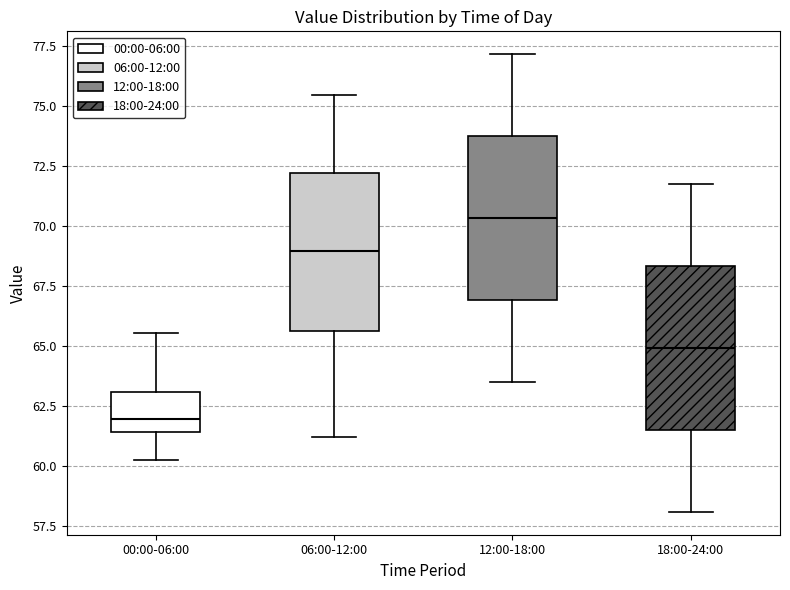

Reading left to right, read every box against the y-axis: the position of its median line, the range the box covers, and the ends of its whiskers. The values are not printed on the chart, so give them approximately, as read against the axis.

00:00-06:00: median 62.0, box 61.5 to 63.0, whiskers 60.5 to 65.5
06:00-12:00: median 69.0, box 65.5 to 72.0, whiskers 61.0 to 75.5
12:00-18:00: median 70.5, box 67.0 to 73.5, whiskers 63.5 to 77.0
18:00-24:00: median 65.0, box 61.5 to 68.5, whiskers 58.0 to 72.0